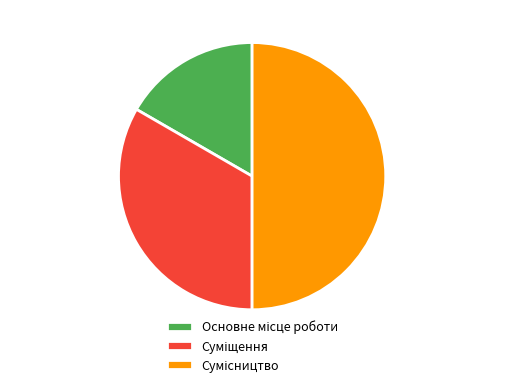

What is the ratio of the value at Основне місце роботи to the value at Сумісництво?

0.3